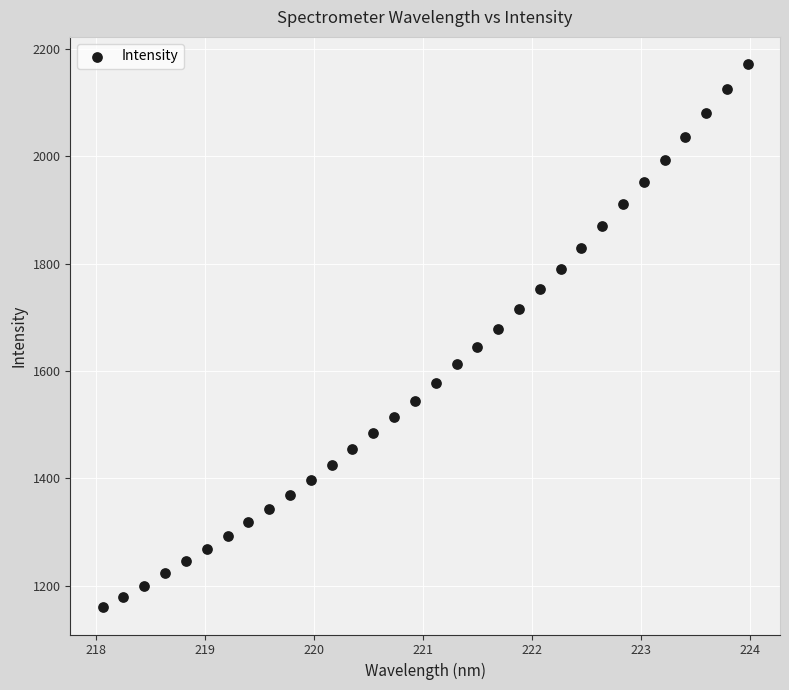

What is the range of Y values (max minus min)?

1012.6